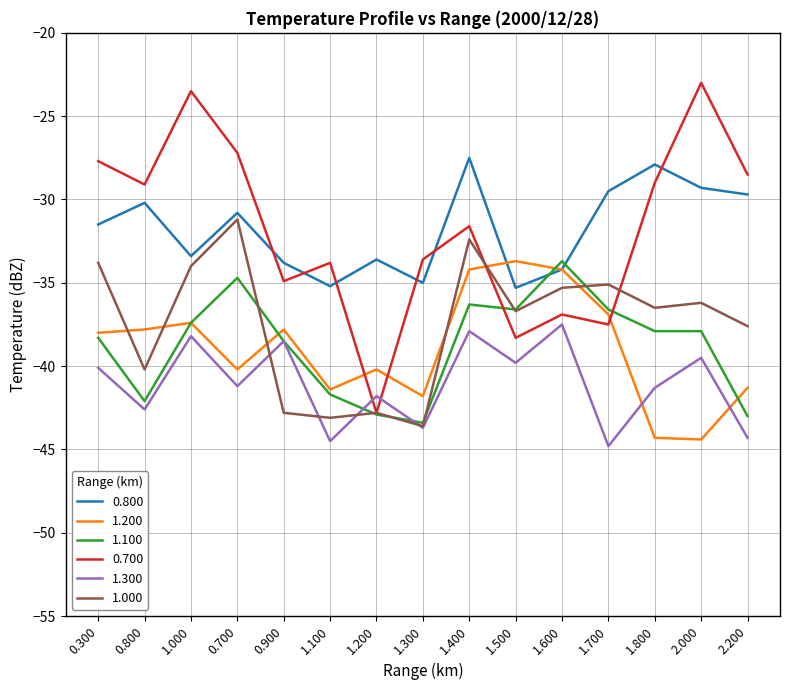

The value of 0.800 at 0.800 is -46.7. True or false?

False